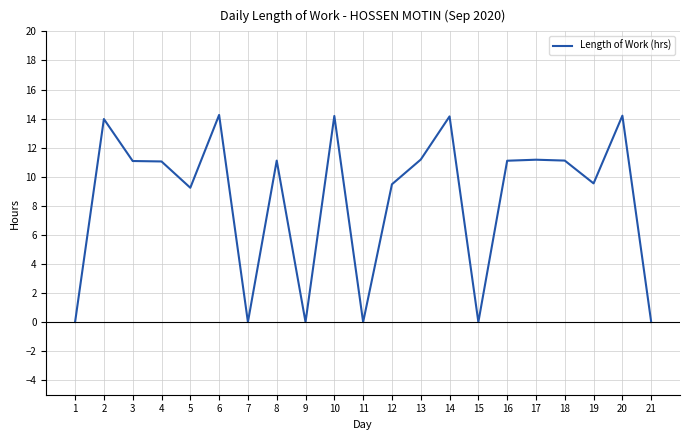

At which label is the value closest to 7?

5